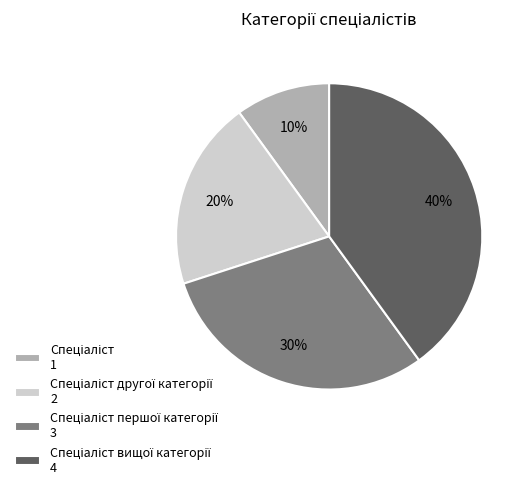

Does any single category account for the majority?

No